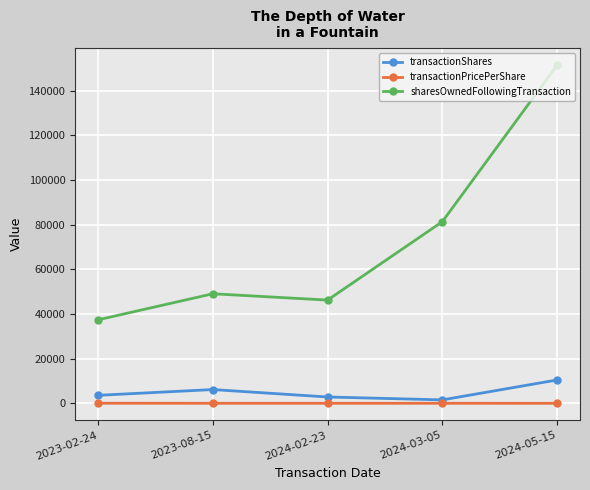

What is the maximum value shown in the chart?

151477.0